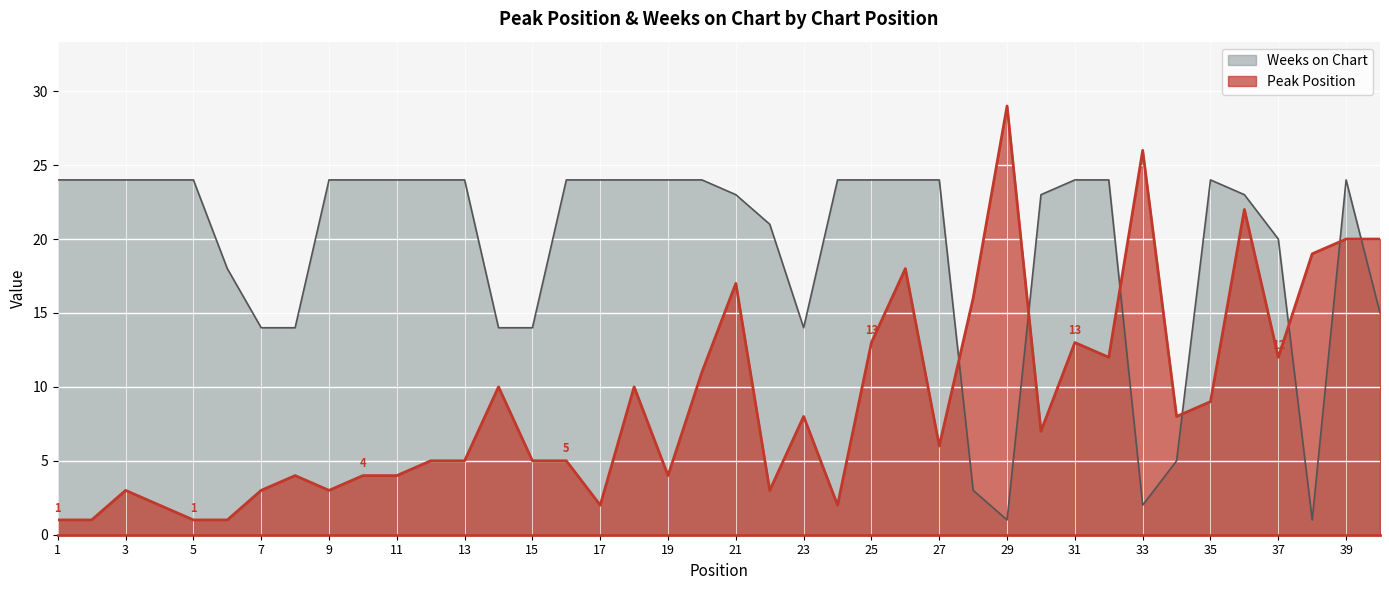

Which label corresponds to the largest value in the chart?

29